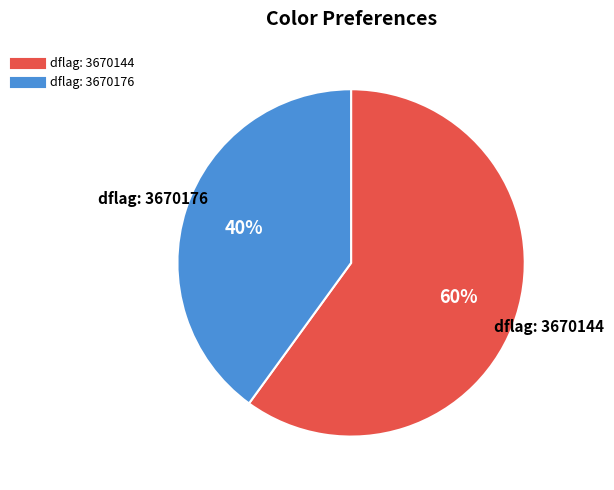

Is there a majority slice in this chart?

Yes